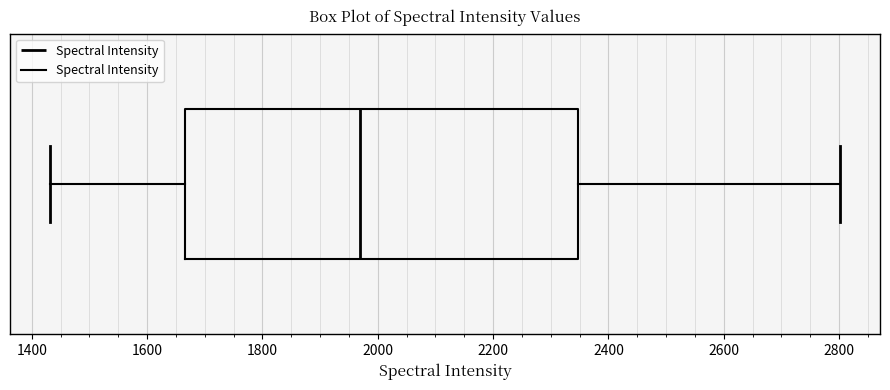

Transcribe this box plot: give where the median line is, the range the box spans, and where the two whiskers end, as read against the x-axis. The values are not printed on the chart, so give them approximately, as read against the axis.

median 1960, box 1660 to 2340, whiskers 1440 to 2800